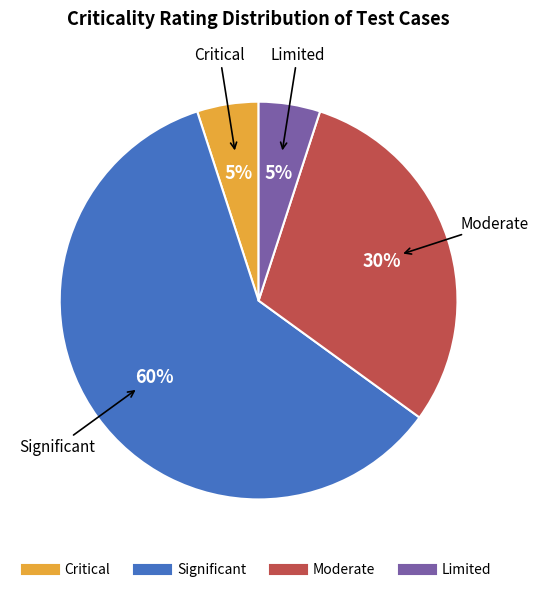

Is there a majority slice in this chart?

Yes